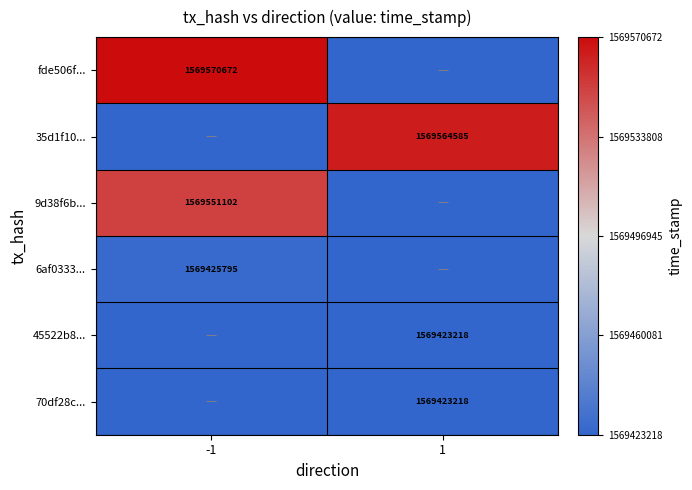

True or false: 9d38f6b... has a value of 2100452691 at -1.

False